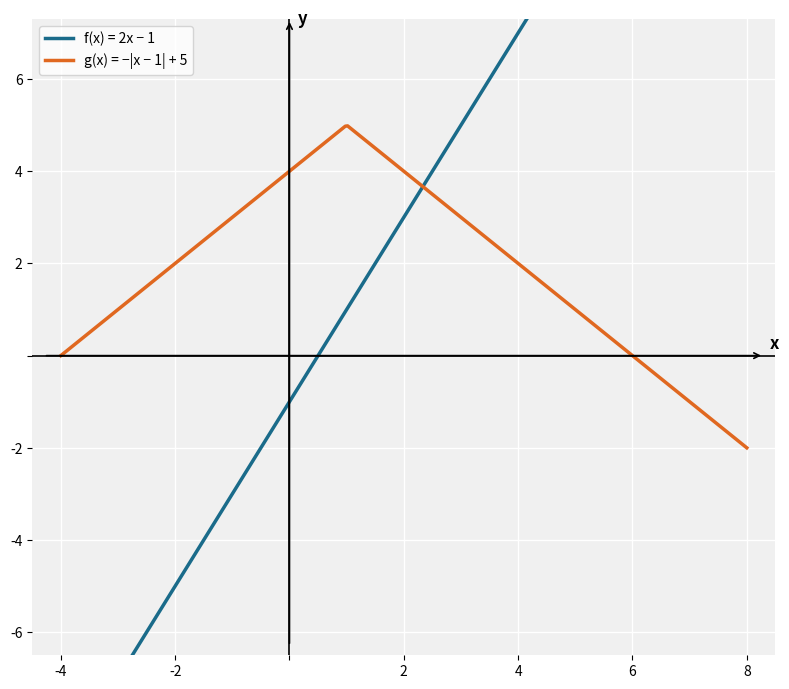

How many values in f(x) = 2x - 1 are below zero?

5